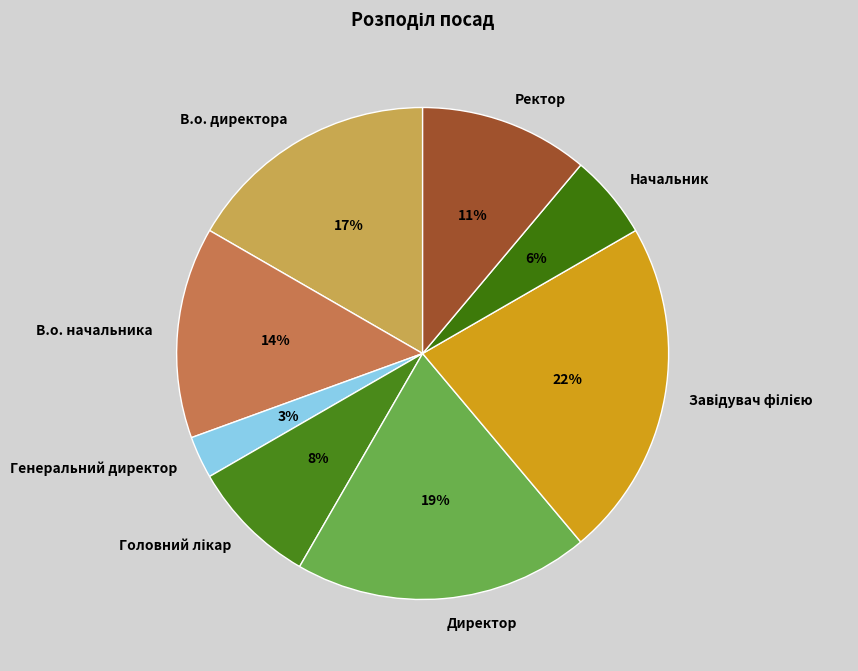

Is there any slice that represents more than half of the pie?

No